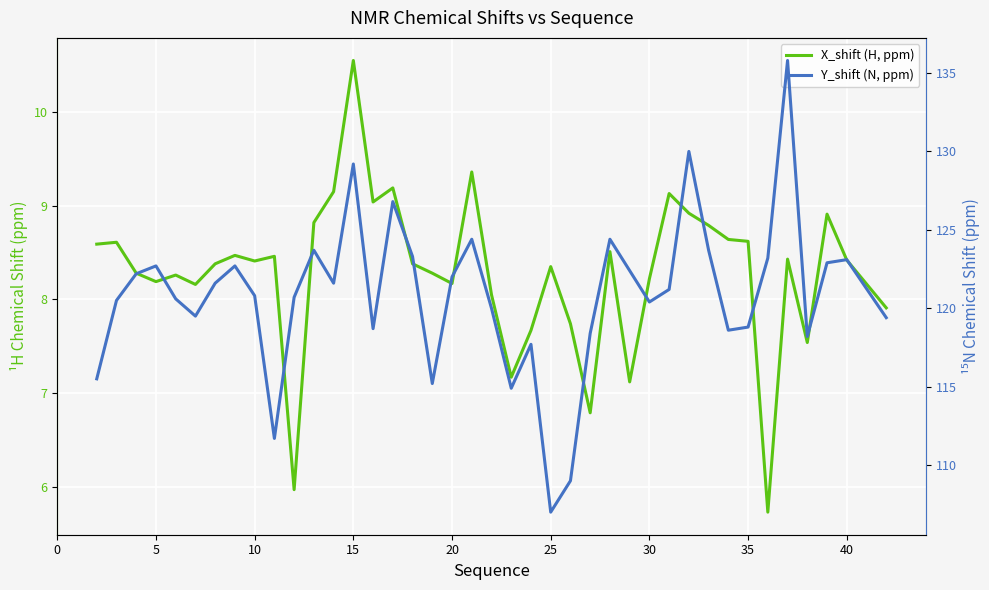

What is the sum of all Y_shift (N, ppm) values?

4832.5